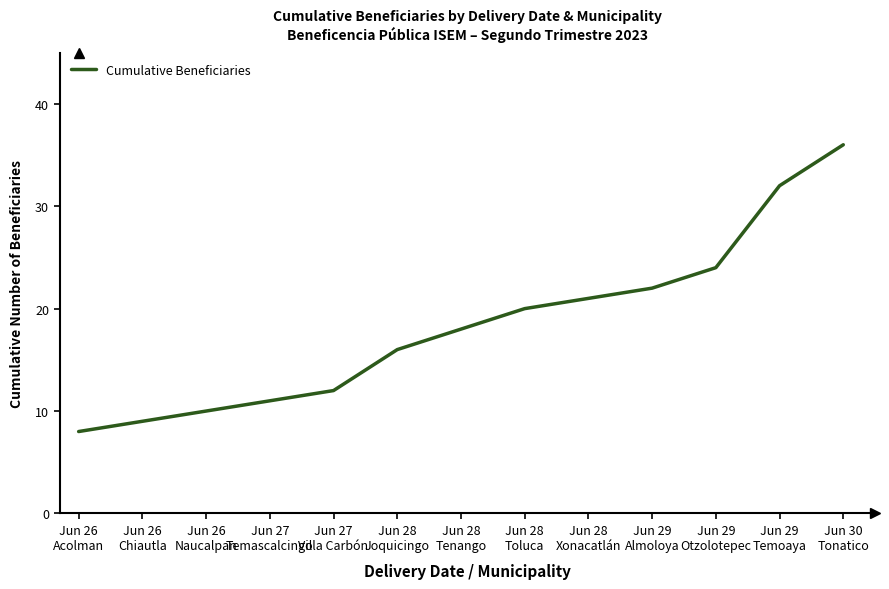

Which has a higher value, Jun 30
Tonatico or Jun 28
Toluca?

Jun 30
Tonatico